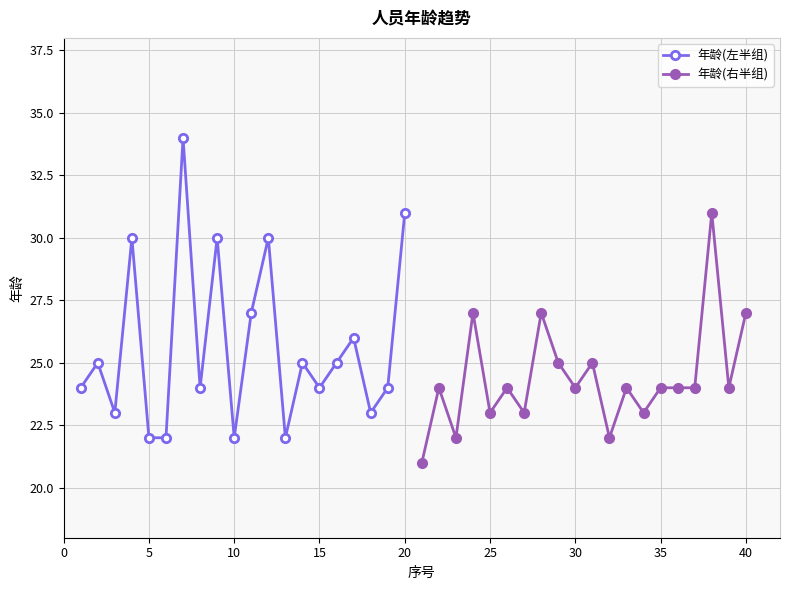

Reading right to left, transcribe all the data shown in this chart.

年龄(左半组): 31	24	23	26	25	24	25	22	30	27	22	30	24	34	22	22	30	23	25	24
年龄(右半组): 27	24	31	24	24	24	23	24	22	25	24	25	27	23	24	23	27	22	24	21